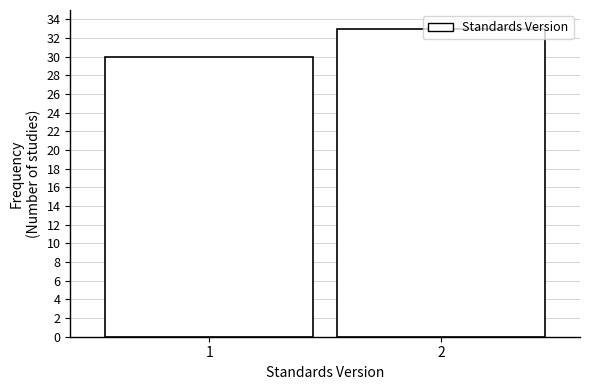

What is the change in value from 1 to 2?

+3